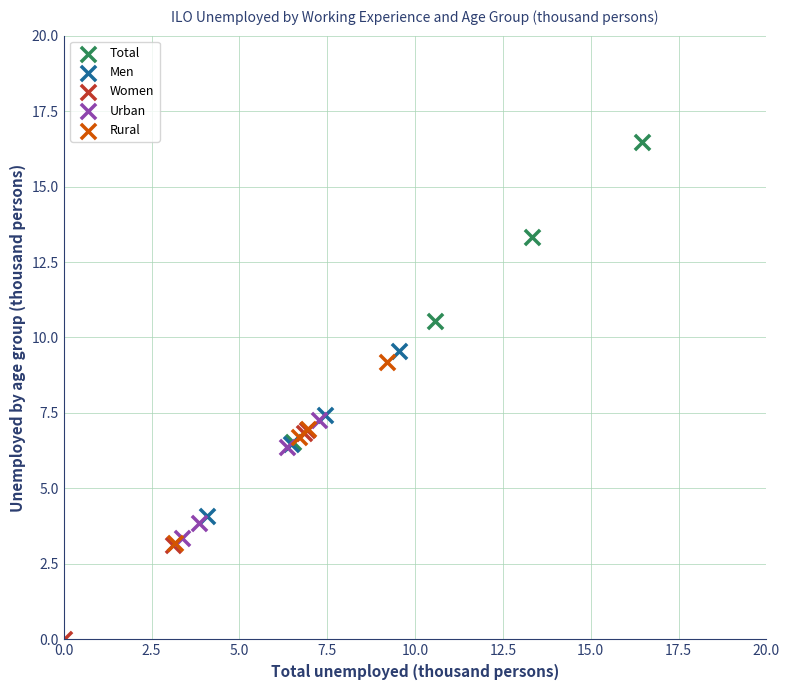

Which series reaches the minimum Y coordinate?

Women